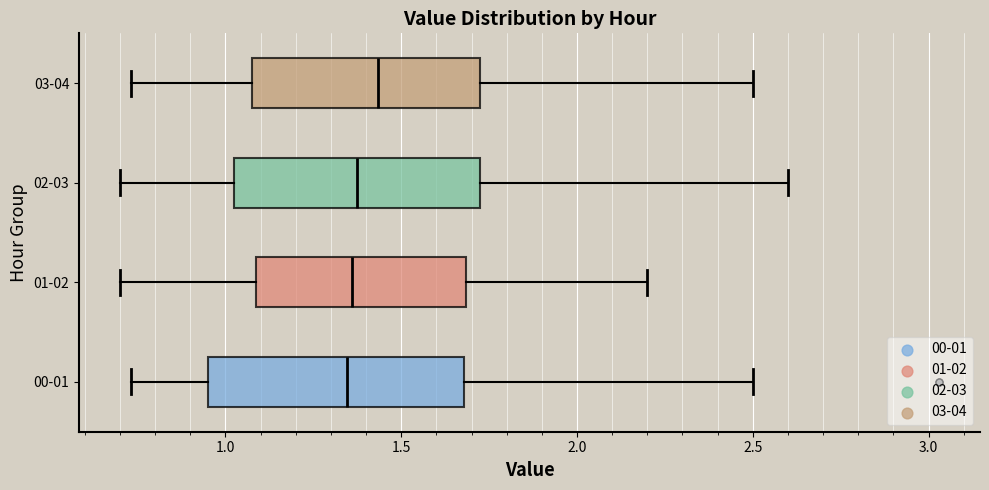

Where is the right edge of the box for 00-01 on the x-axis? The values are not printed on the chart, so give them approximately, as read against the axis.

1.70